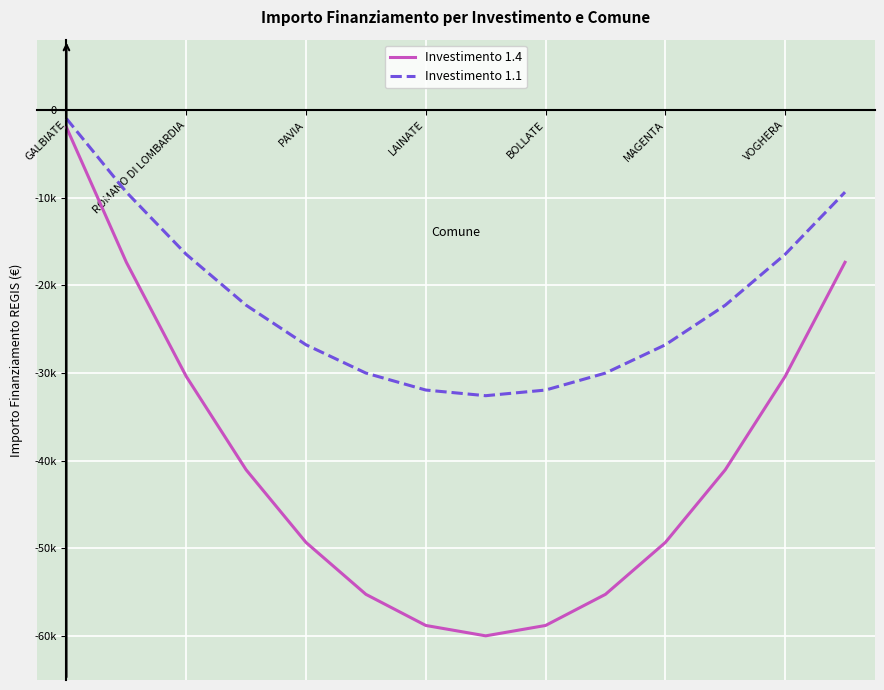

True or false: Investimento 1.4 and Investimento 1.1 intersect in this chart.

False